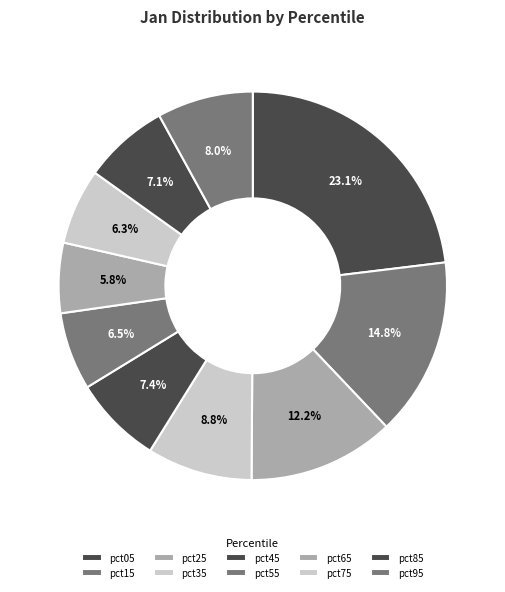

How many segments does this pie chart have?

10